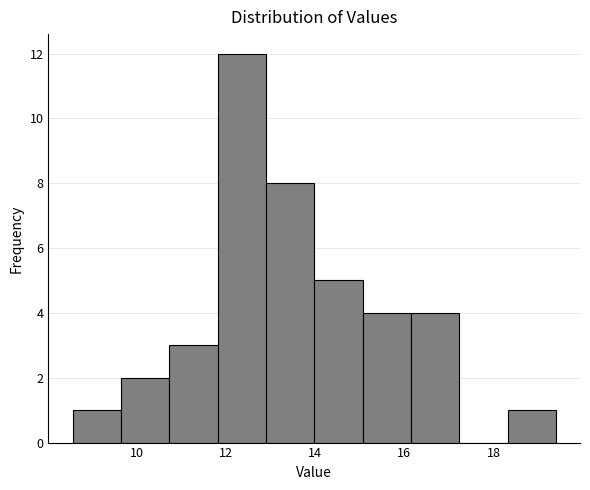

Reading left to right, list every bar in this chart as the range it spans on the x-axis followed by its height. Neither the bar edges nor the heights are printed on the chart, so give them approximately, as read against the axes.

8.6 to 9.6: 1
9.6 to 10.8: 2
10.8 to 11.8: 3
11.8 to 12.8: 12
12.8 to 14.0: 8
14.0 to 15.0: 5
15.0 to 16.2: 4
16.2 to 17.2: 4
17.2 to 18.4: 0
18.4 to 19.4: 1